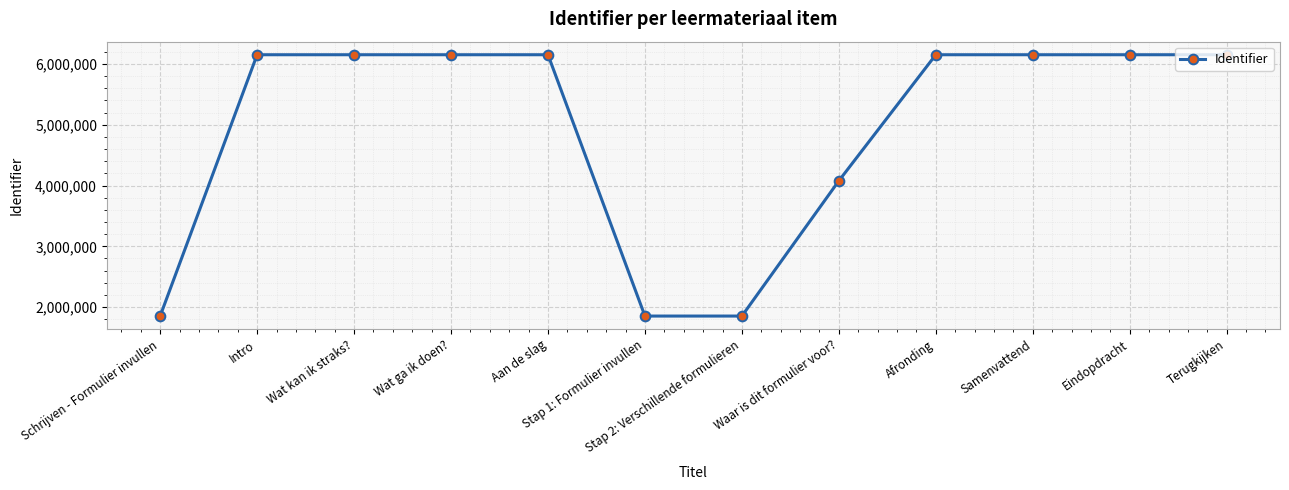

How many data points are less than 6151185?

6